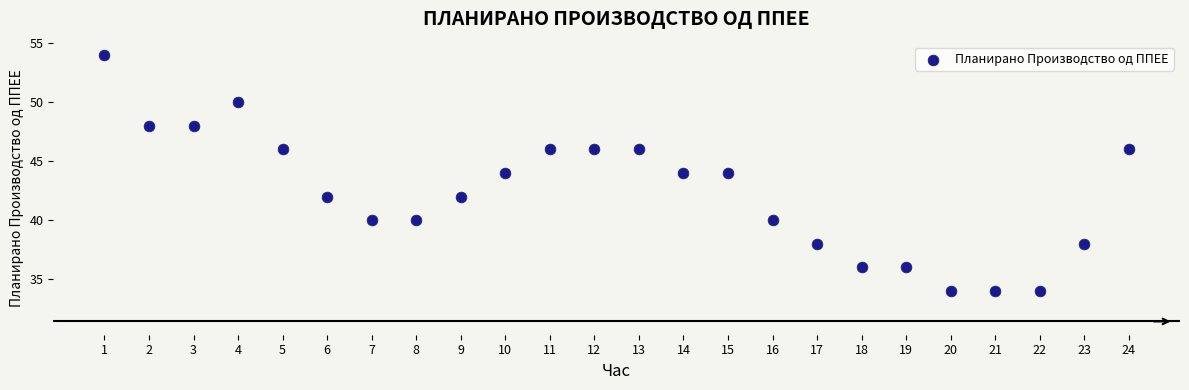

What is the range of X values (max minus min)?

23